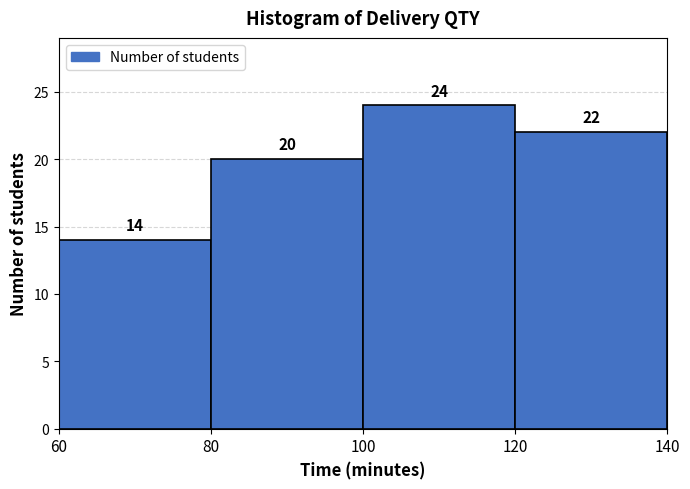

Which range on the x-axis has the tallest bar?

100 to 120